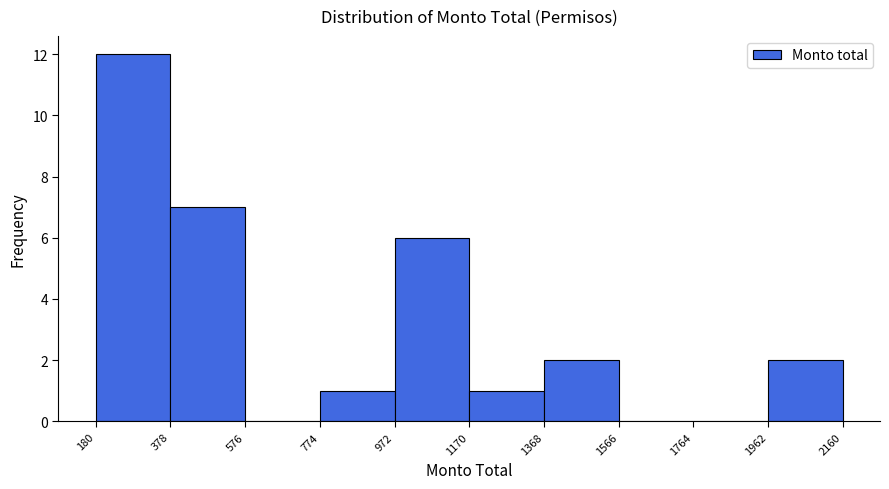

What is the height of the bar covering 180 to 378 on the x-axis? The values are not printed on the chart, so give them approximately, as read against the axis.

12